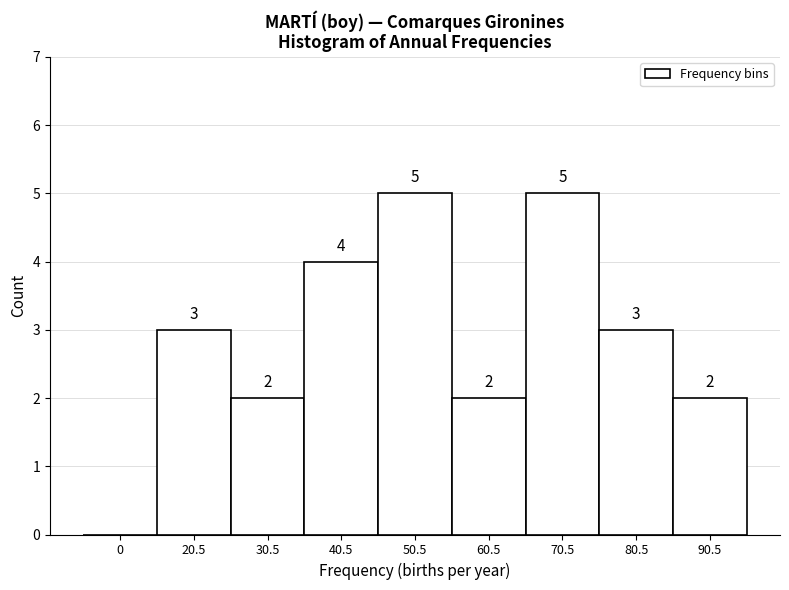

Reading right to left, extract all data points from this chart.

90.5=2	80.5=3	70.5=5	60.5=2	50.5=5	40.5=4	30.5=2	20.5=3	0=0